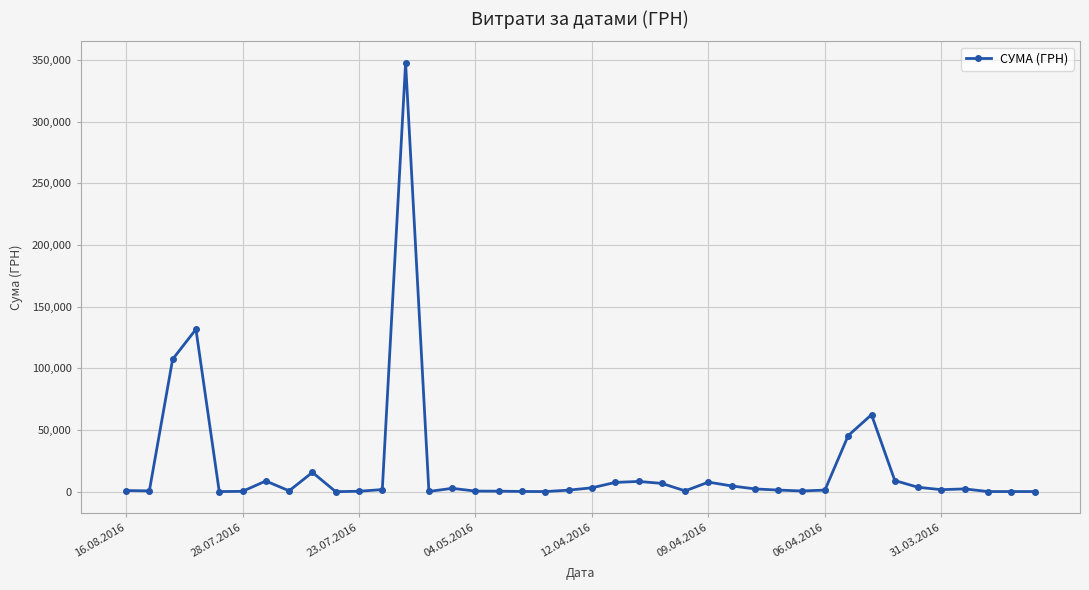

What is the difference between the maximum and minimum values?

347598.5